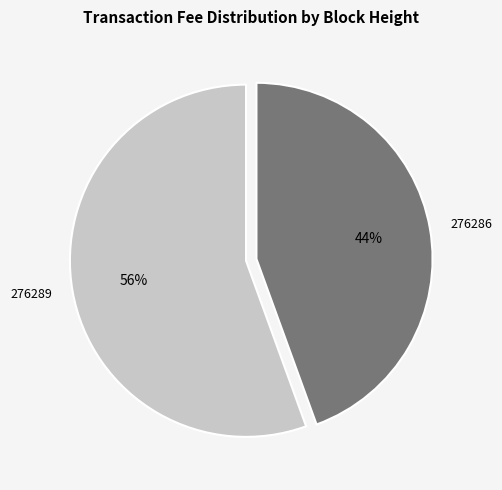

Does 276289 account for over 50% of the chart?

Yes